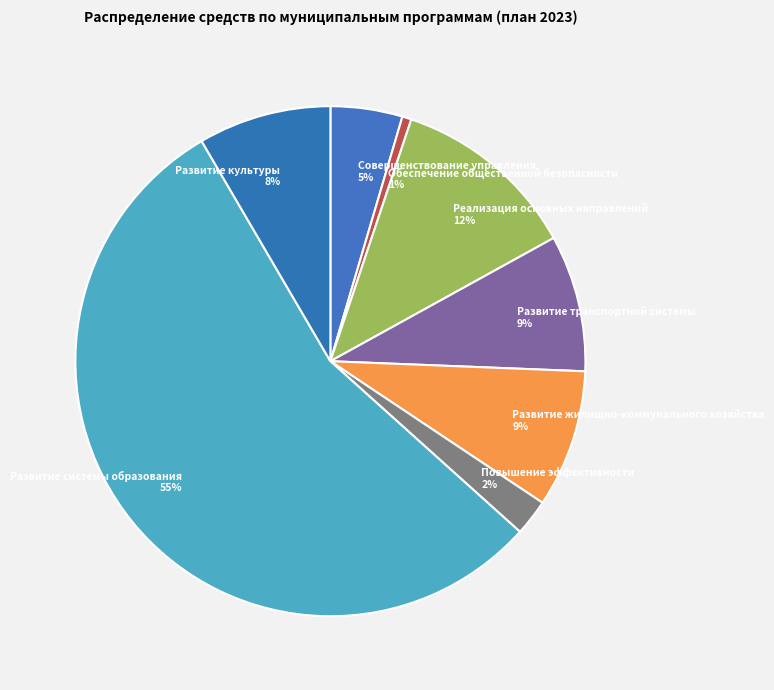

To the nearest percent, what is the average slice percentage?

12%